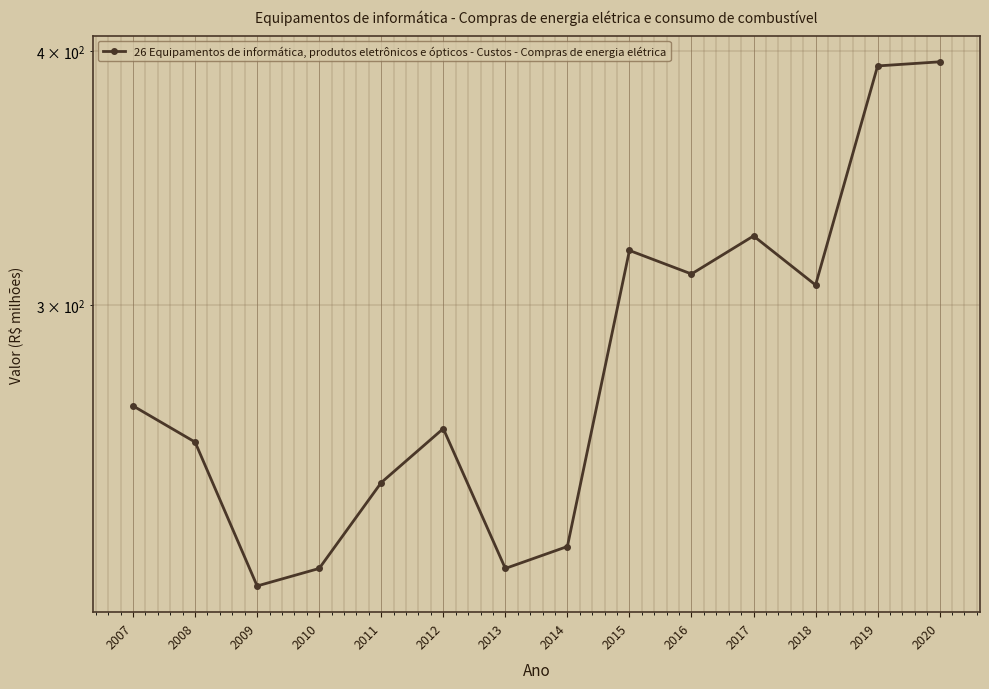

Reading left to right, transcribe all the data shown in this chart.

2007=267.8	2008=257.1	2009=218.5	2010=222.8	2011=245.6	2012=261.0	2013=222.8	2014=228.4	2015=319.3	2016=310.9	2017=324.5	2018=307.0	2019=393.3	2020=395.2